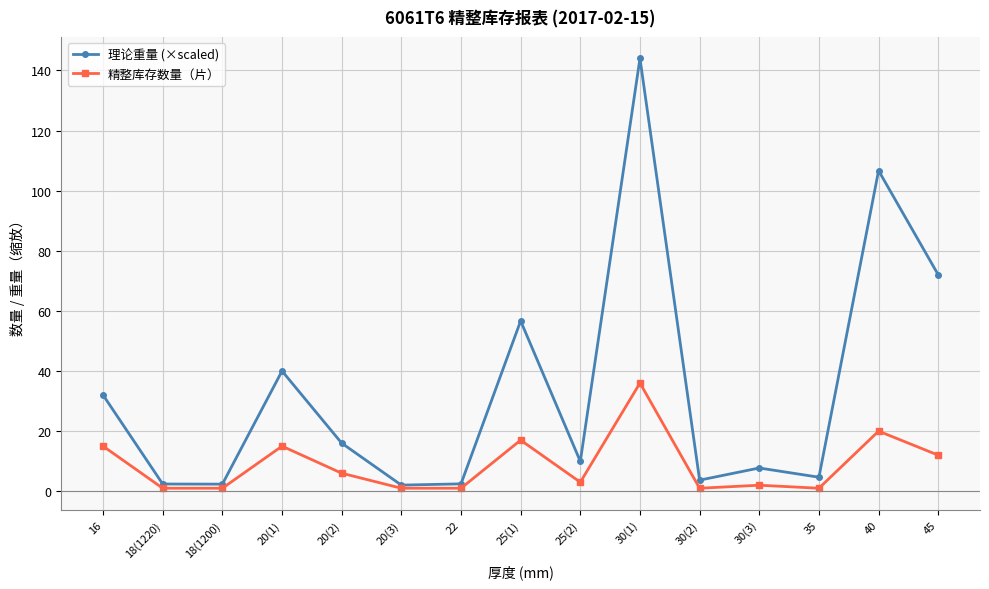

At which category is the sum across all series the highest?

30(1)